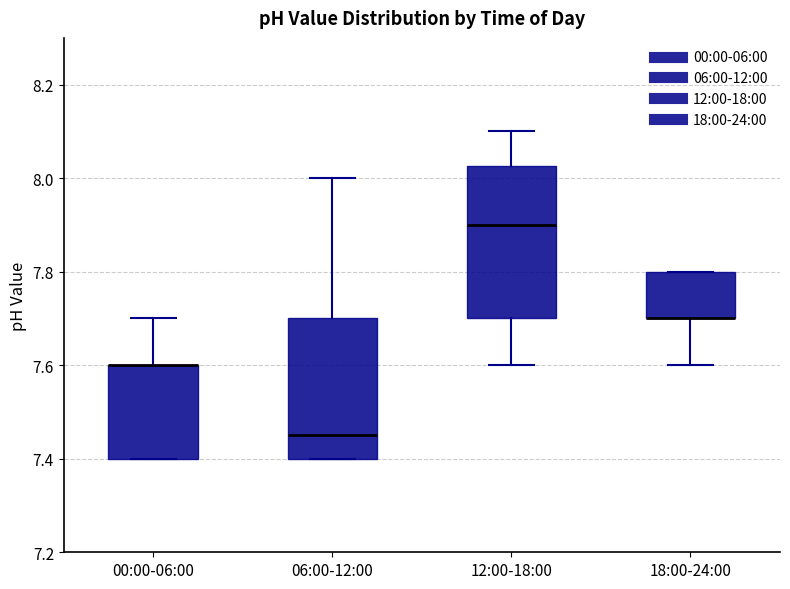

Comparing the boxes themselves (not the whiskers), which one is the tallest?

12:00-18:00